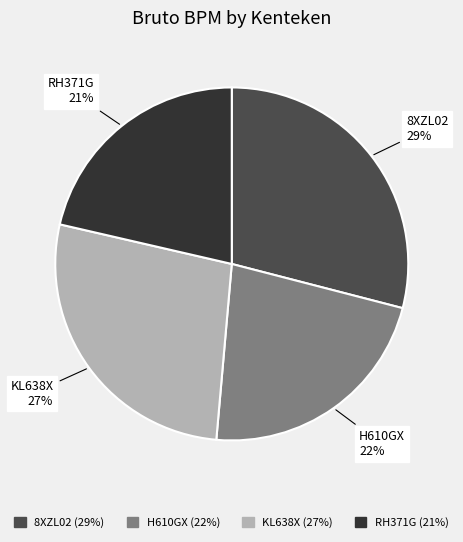

To the nearest percent, what is the difference between the largest and smallest slice percentages?

8%